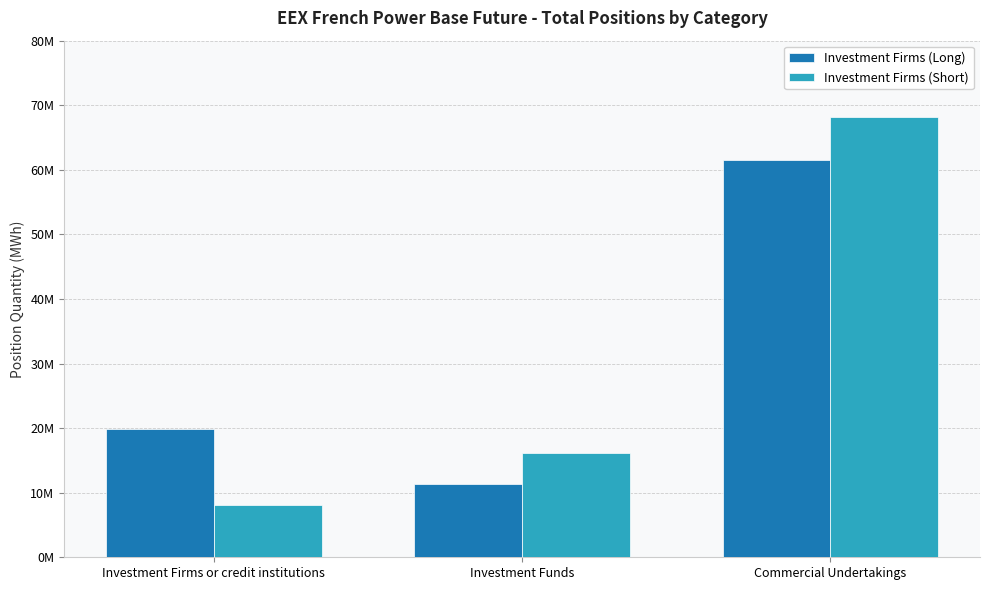

Rank the series at Investment Firms or credit institutions from highest to lowest value.

Investment Firms (Long), Investment Firms (Short)